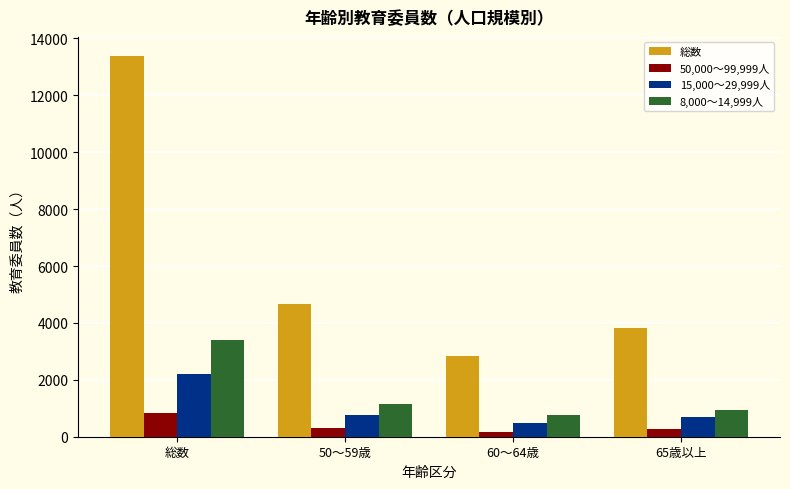

At 50～59歳, list the series in order from largest to smallest.

総数, 8,000～14,999人, 15,000～29,999人, 50,000～99,999人